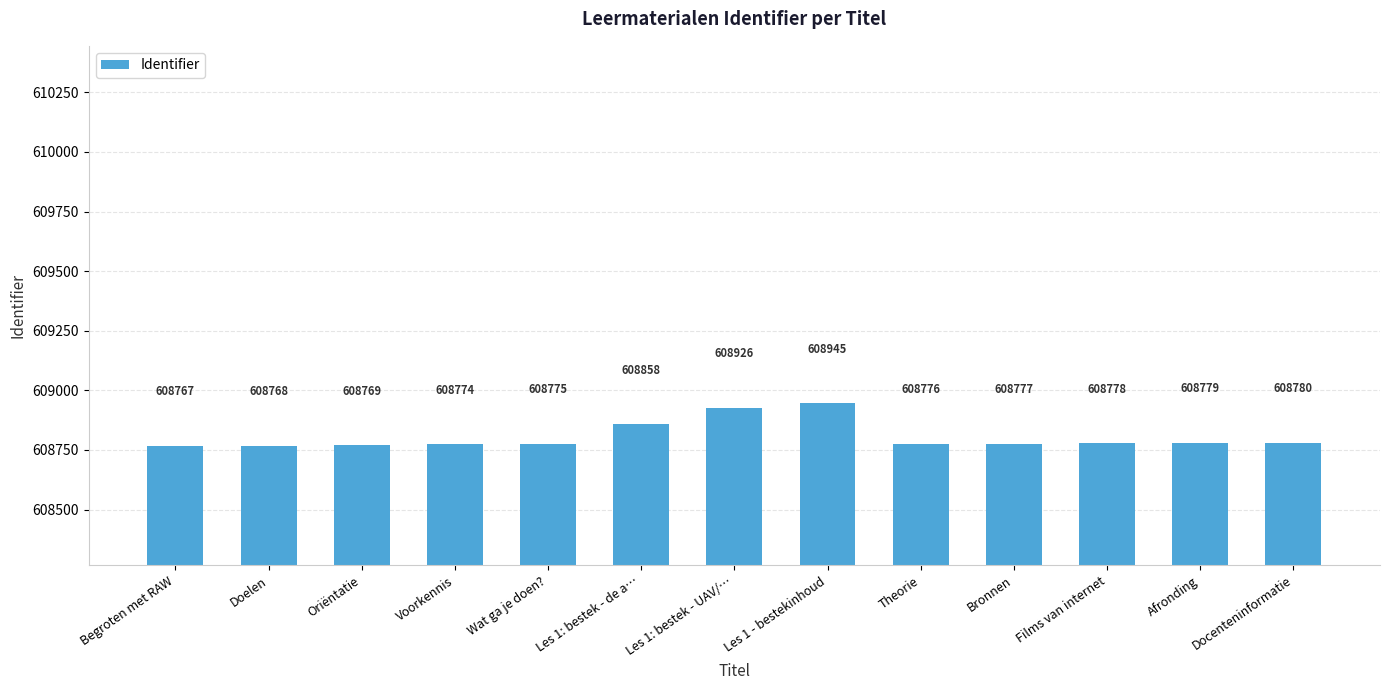

Which category has the lowest value across all series?

Begroten met RAW